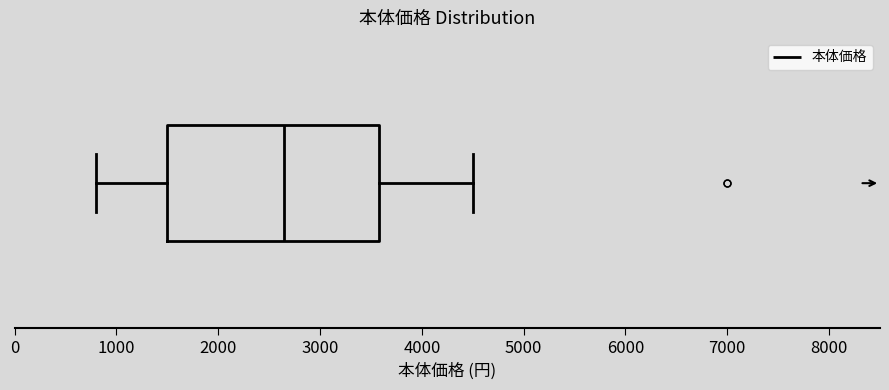

Where is the right edge of the box on the x-axis? The values are not printed on the chart, so give them approximately, as read against the axis.

3600